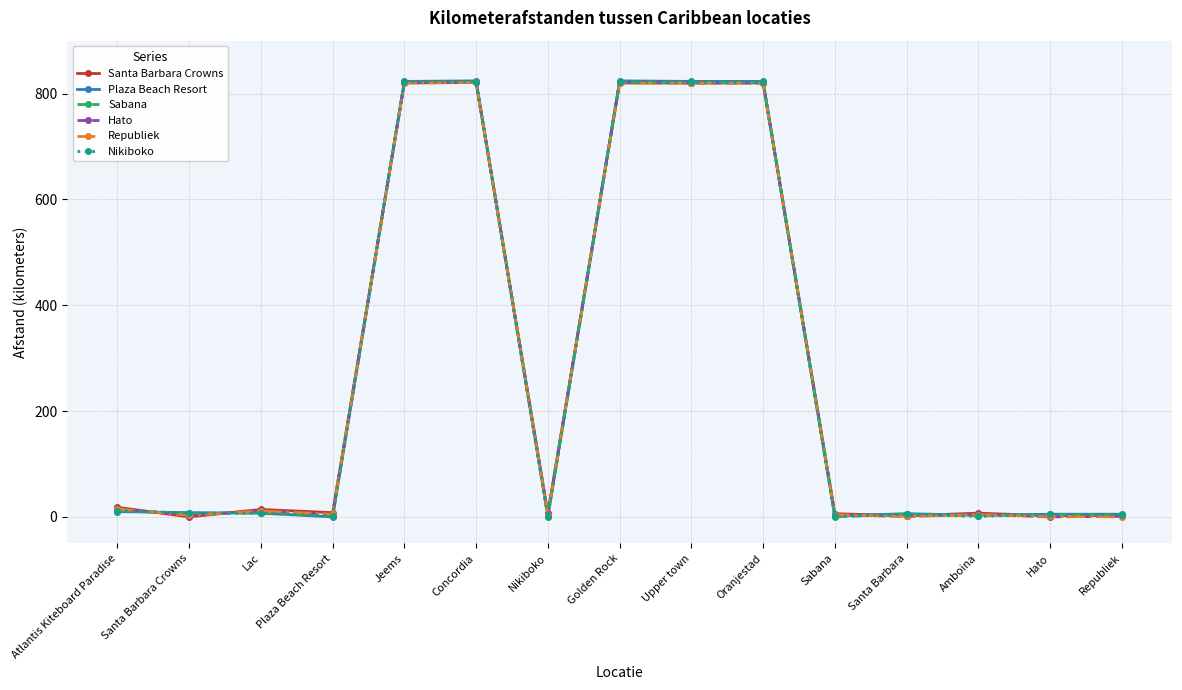

Count the number of data series in this chart.

6